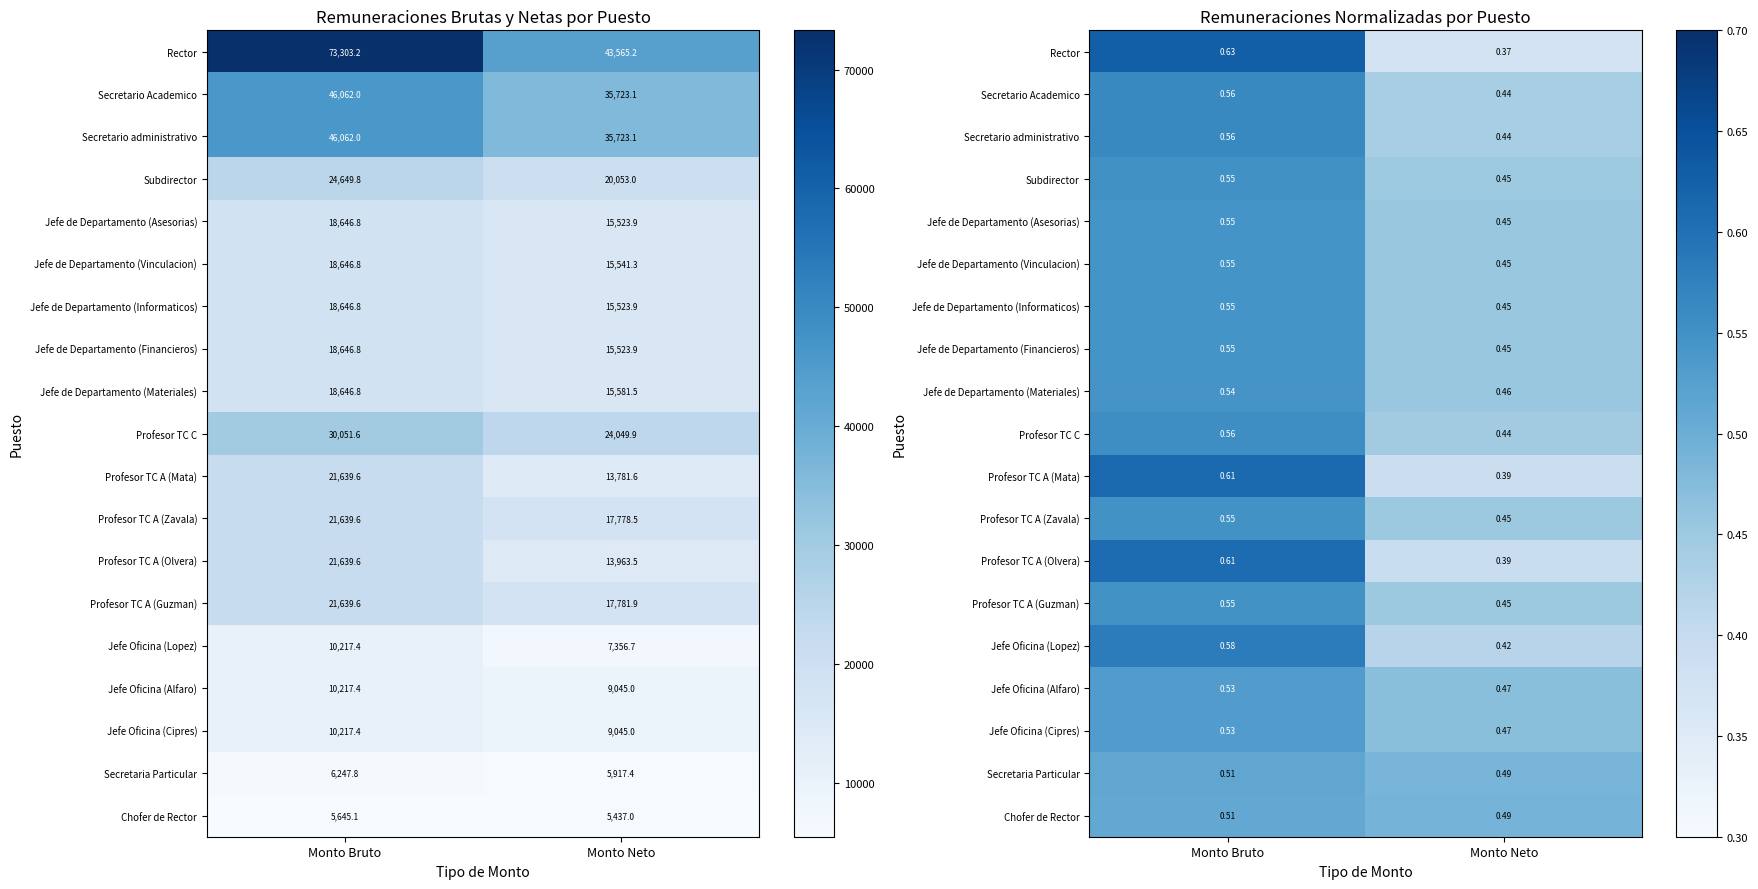

Is it true that Jefe de Departamento (Materiales) equals 0.3 at Monto Bruto?

False